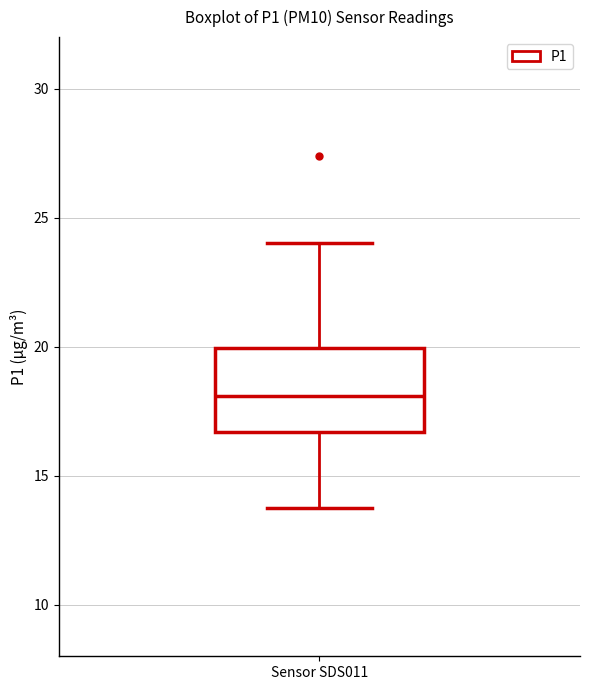

Read this box plot against the y-axis: the position of the median line, the range covered by the box, and the ends of both whiskers. The values are not printed on the chart, so give them approximately, as read against the axis.

median 18.0, box 16.5 to 20.0, whiskers 13.5 to 24.0